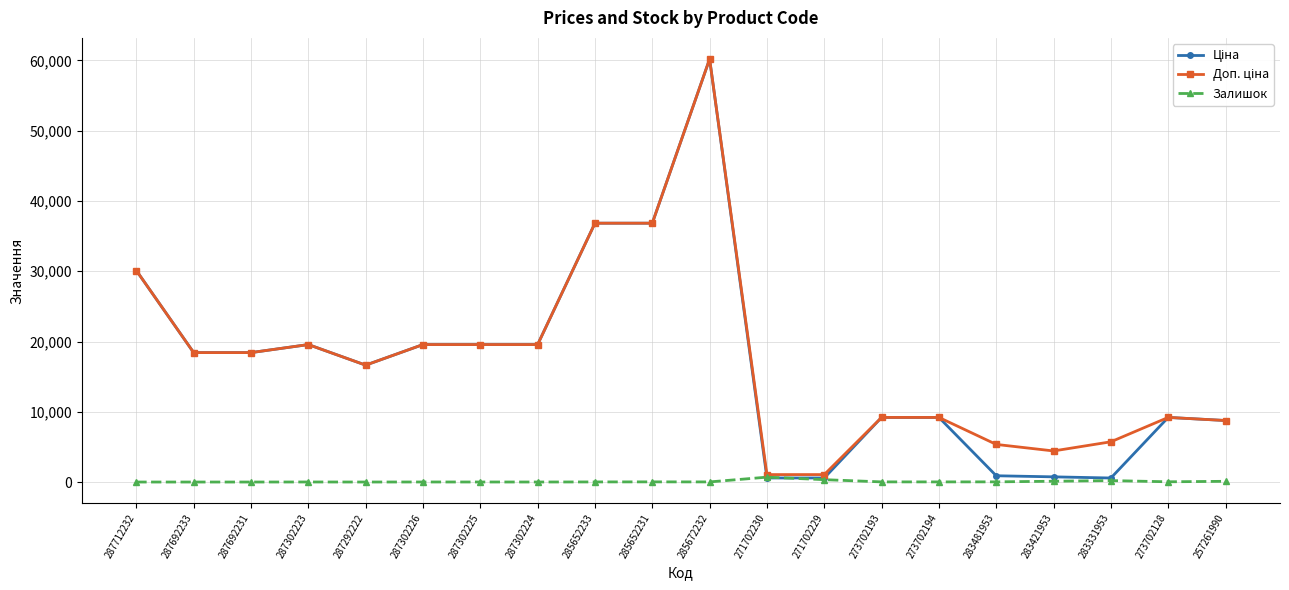

Which category has the highest value across all series?

285672232